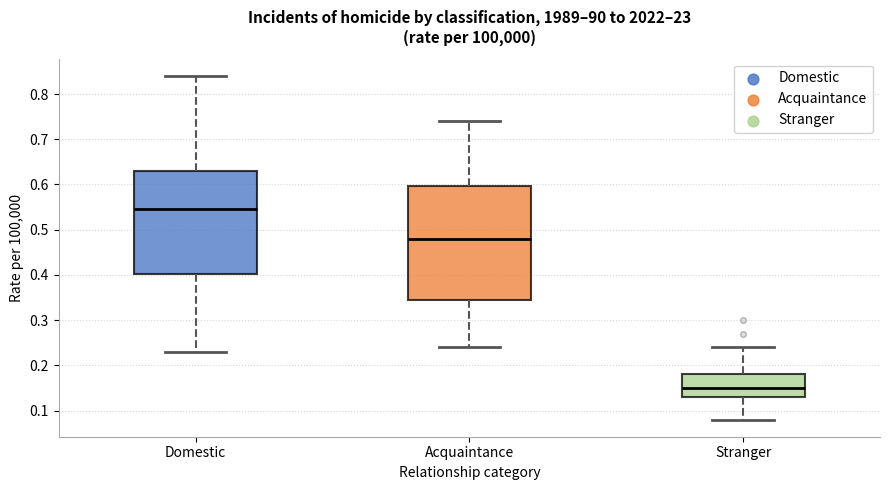

Reading left to right, read every box against the y-axis: the position of its median line, the range the box covers, and the ends of its whiskers. The values are not printed on the chart, so give them approximately, as read against the axis.

Domestic: median 0.55, box 0.40 to 0.63, whiskers 0.23 to 0.84
Acquaintance: median 0.48, box 0.35 to 0.60, whiskers 0.24 to 0.74
Stranger: median 0.15, box 0.13 to 0.18, whiskers 0.08 to 0.24